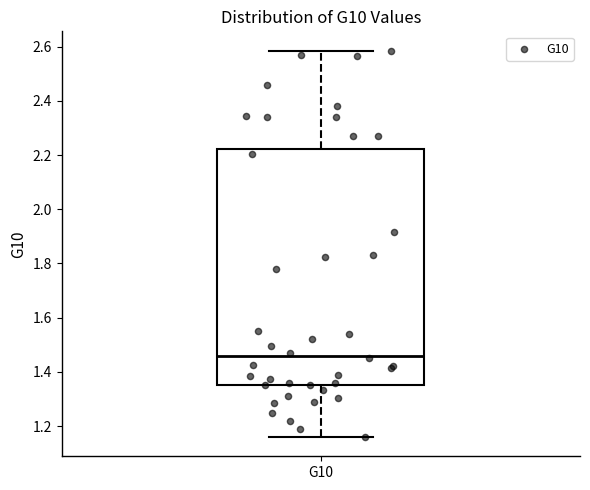

Transcribe this box plot: give where the median line is, the range the box spans, and where the two whiskers end, as read against the y-axis. The values are not printed on the chart, so give them approximately, as read against the axis.

median 1.46, box 1.36 to 2.22, whiskers 1.16 to 2.58